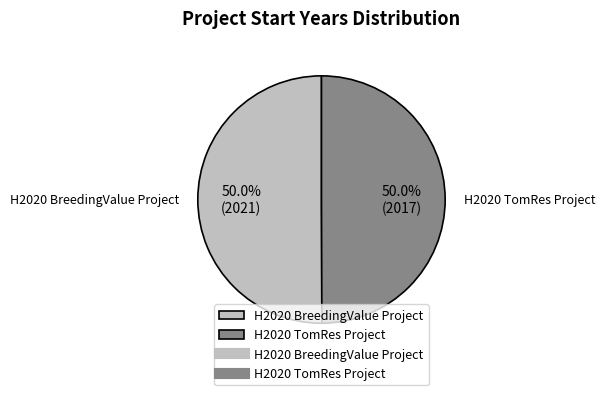

How many slices are in this pie chart?

2